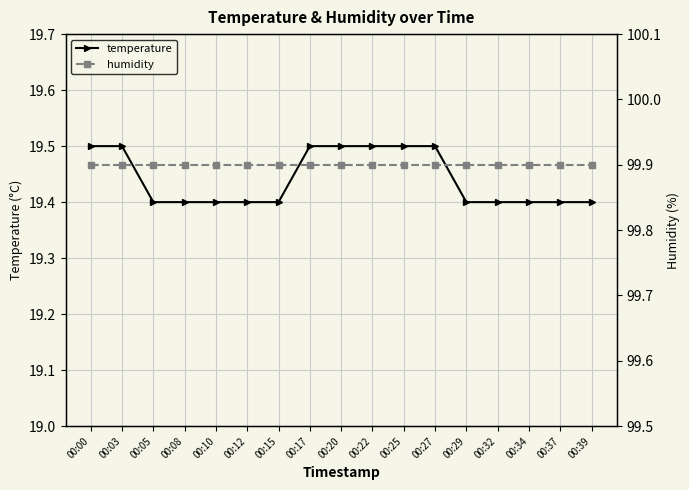

True or false: humidity has a value of 99.9 at 00:39.

True